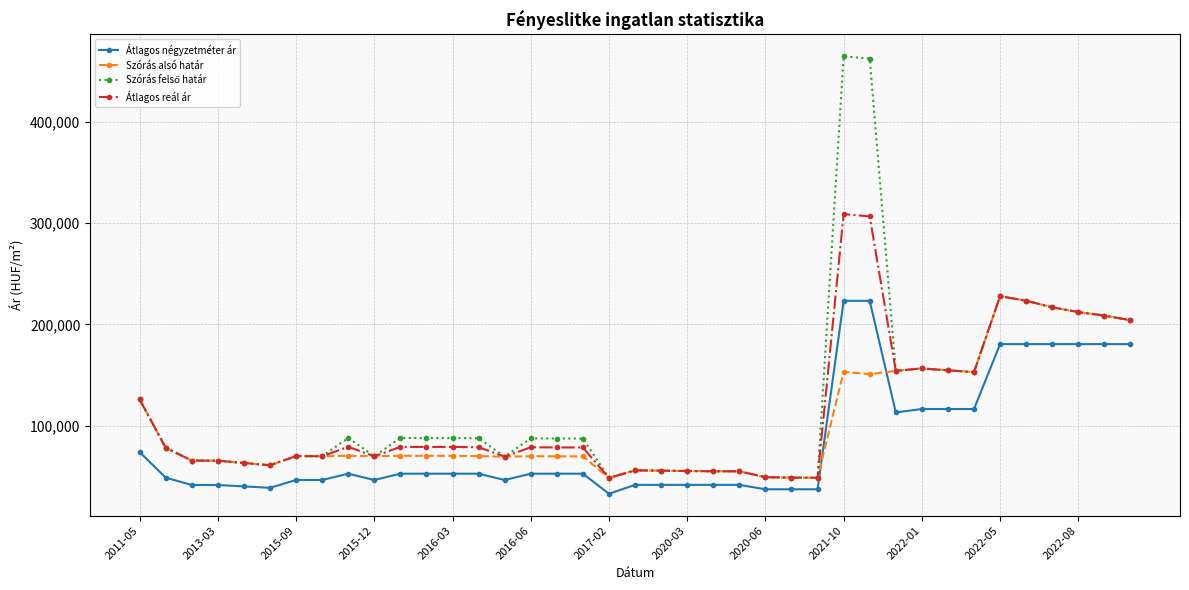

What is the maximum value shown in the chart?

464426